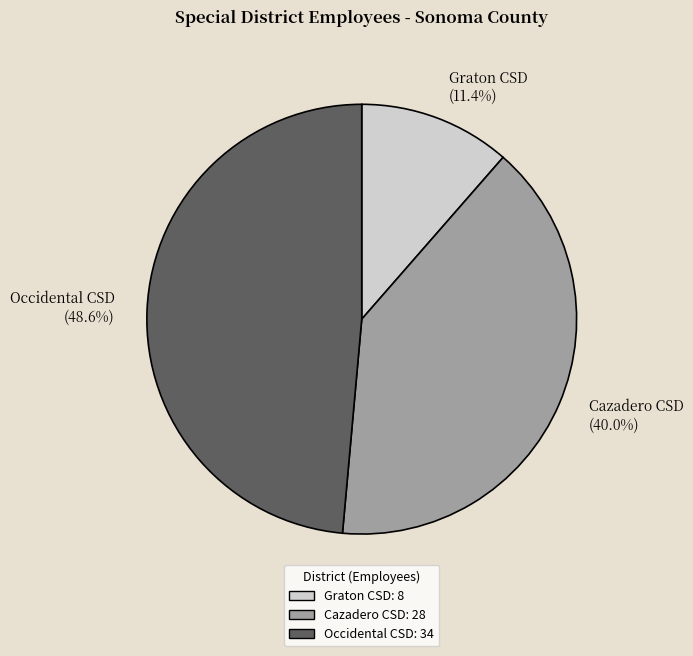

What is the ratio of the value at Graton CSD to the value at Cazadero CSD?

0.3